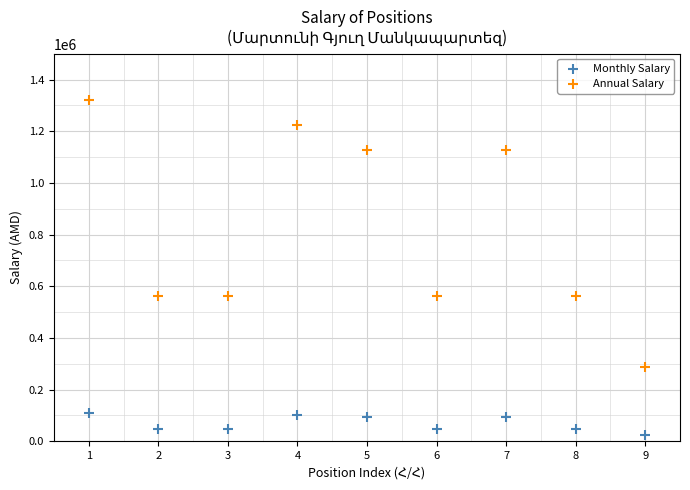

Across all data points, what is the range of X values (max minus min)?

8